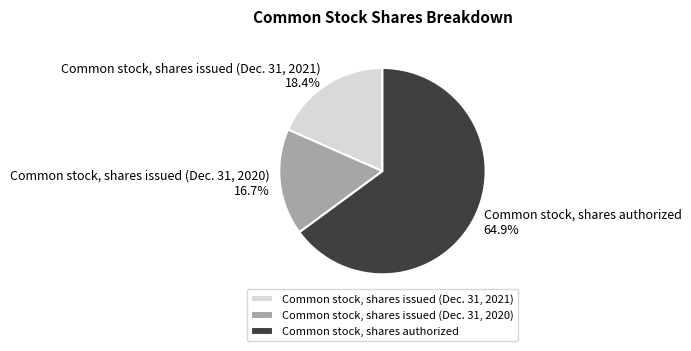

Count the number of slices in the pie.

3